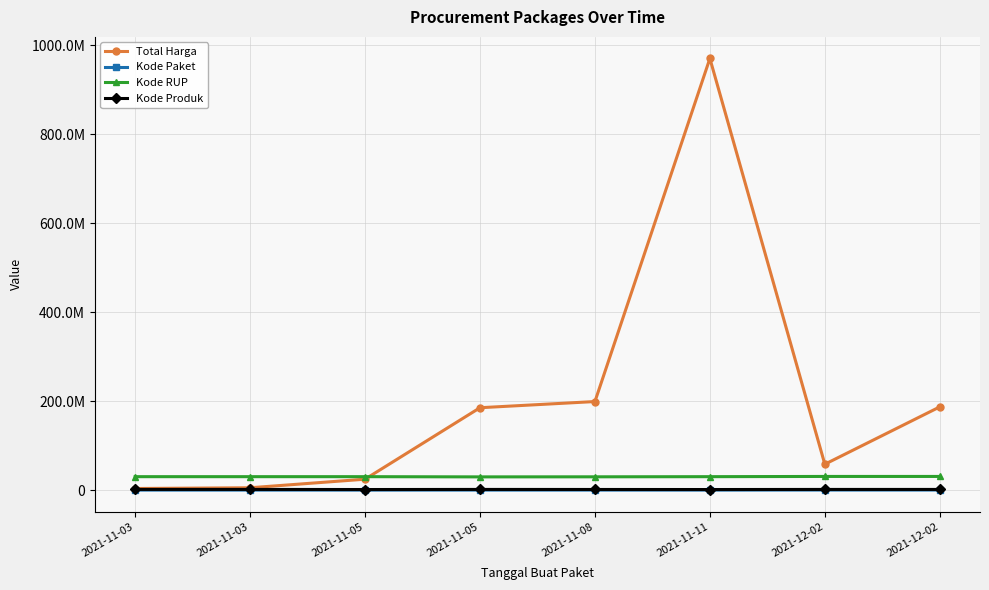

Read the Kode RUP value at 2021-11-05, to the nearest 10.

30141670